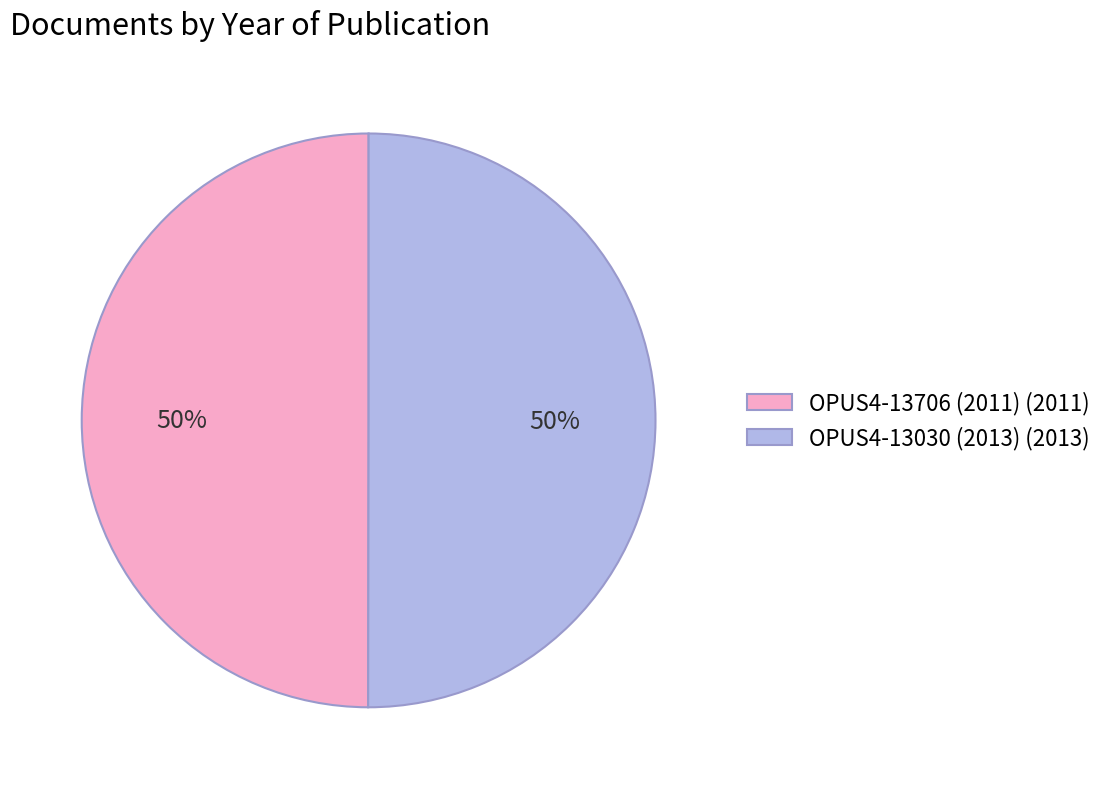

The OPUS4-13706 (2011) (2011) slice represents 63% of the pie. True or false?

False